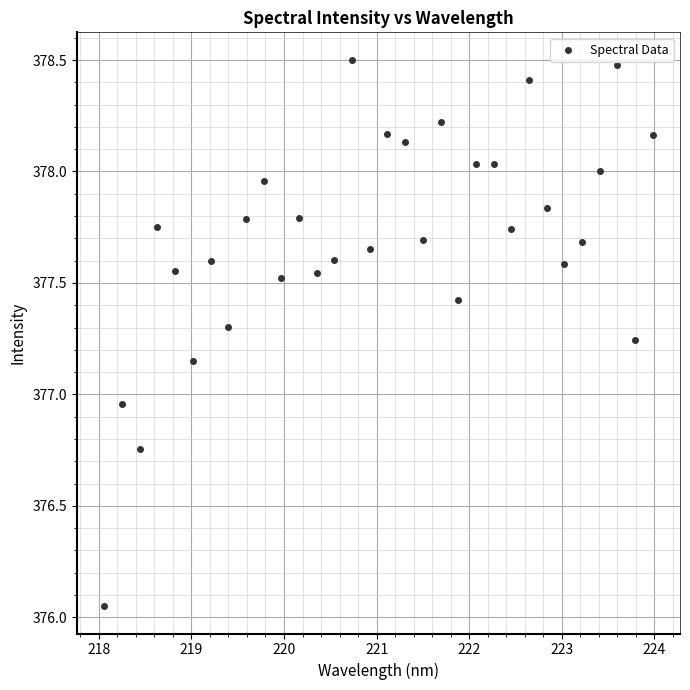

What is the range of X values (max minus min)?

5.9